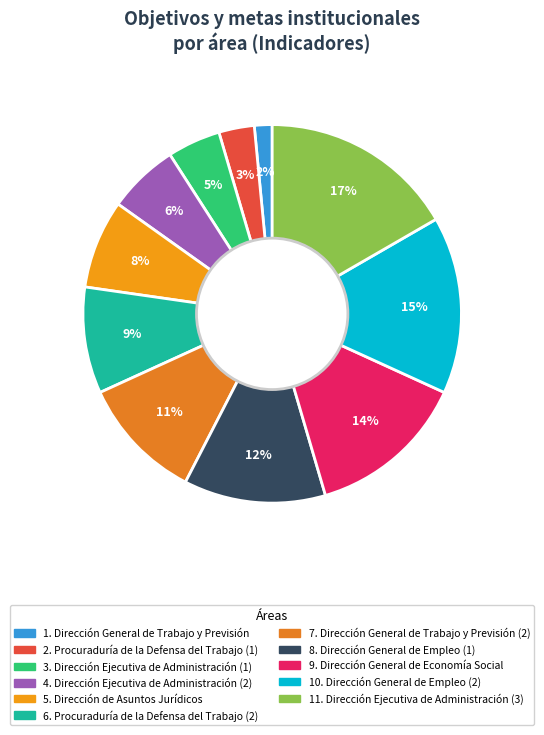

How many slices are in this pie chart?

11